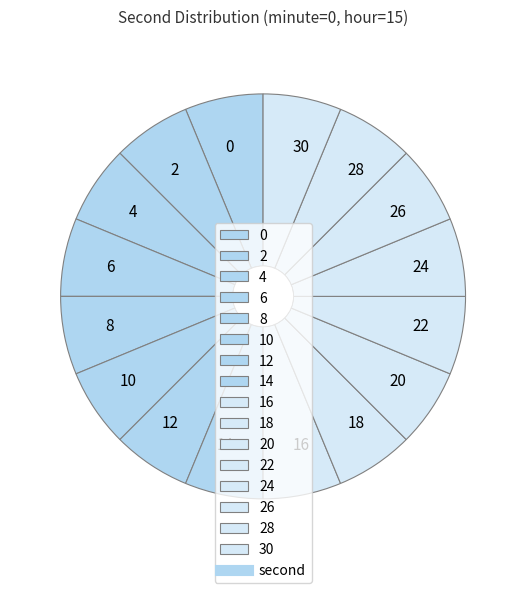

The 14 slice represents 6% of the pie. True or false?

True